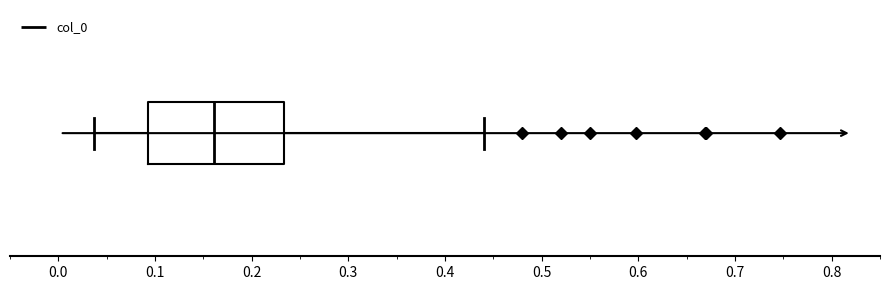

Where is the right edge of the box on the x-axis? The values are not printed on the chart, so give them approximately, as read against the axis.

0.23